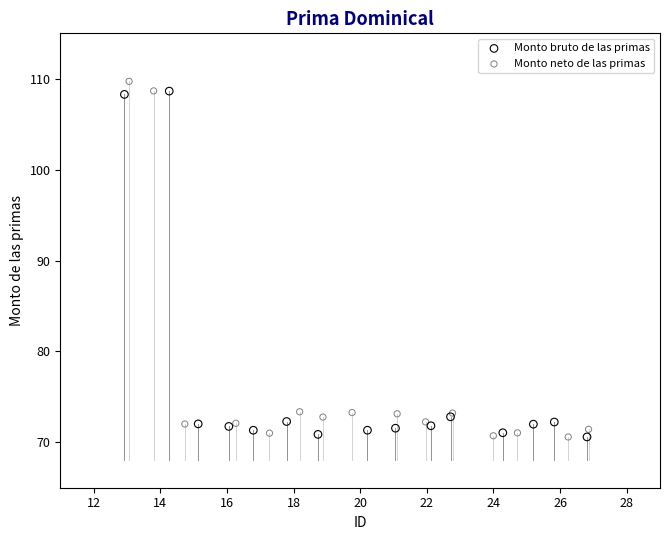

What are all the series names shown in the legend?

Monto bruto de las primas, Monto neto de las primas